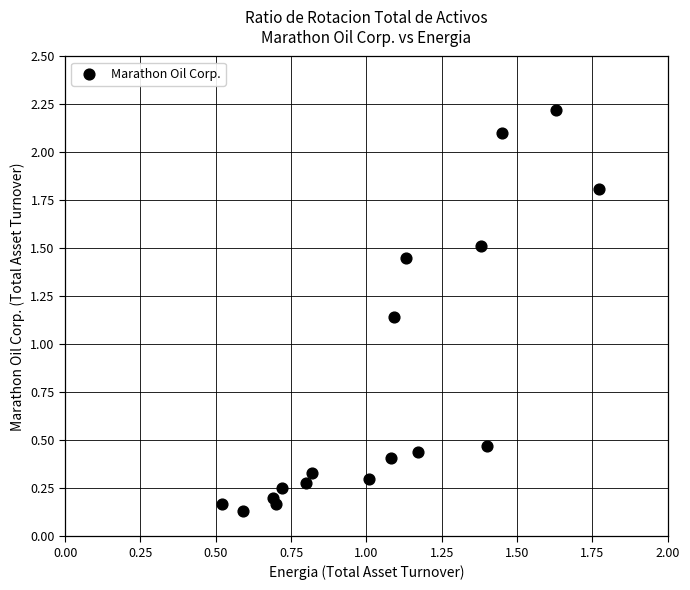

What is the range of Y values (max minus min)?

2.1